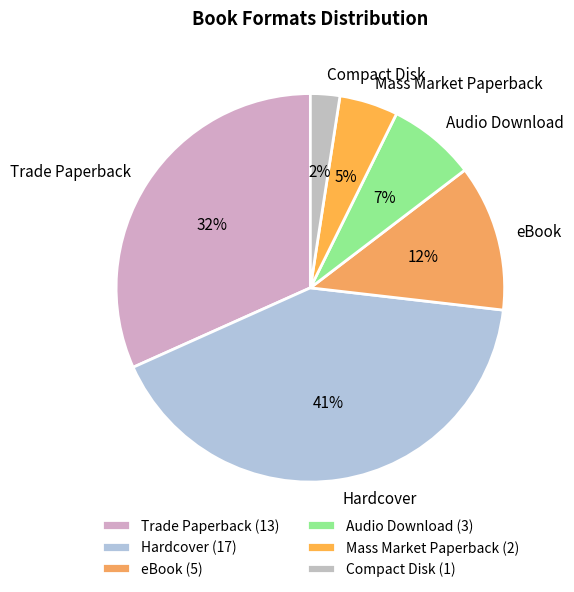

Combined, do Compact Disk and eBook account for over 50%?

No